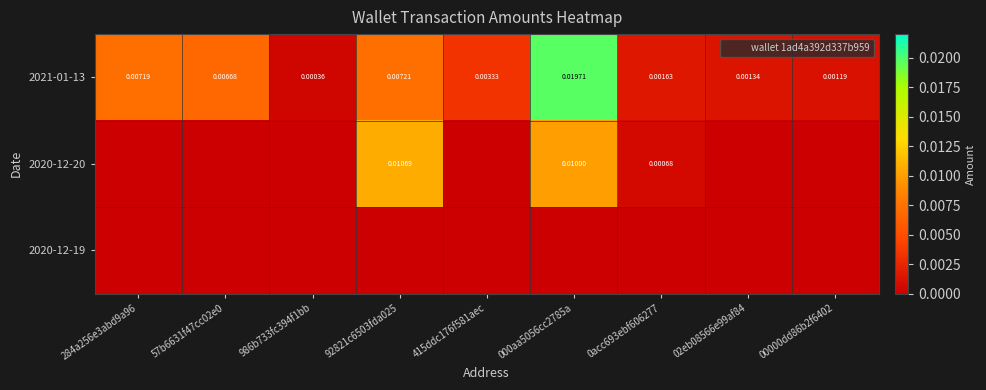

List the labels in order of 2020-12-20 value, smallest first.

284a256e3abd9a96, 57b6631f47cc02e0, 986b733fc394f1bb, 415ddc176f581aec, 02eb08566e99af84, 00000dd86b2f6402, 0acc693ebf606277, 000aa5056cc2785a, 92821c6503fda025